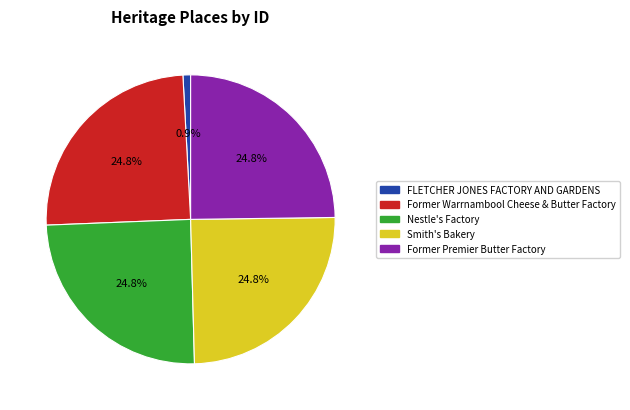

What percentage is the Former Warrnambool Cheese & Butter Factory slice, to the nearest percent?

25%